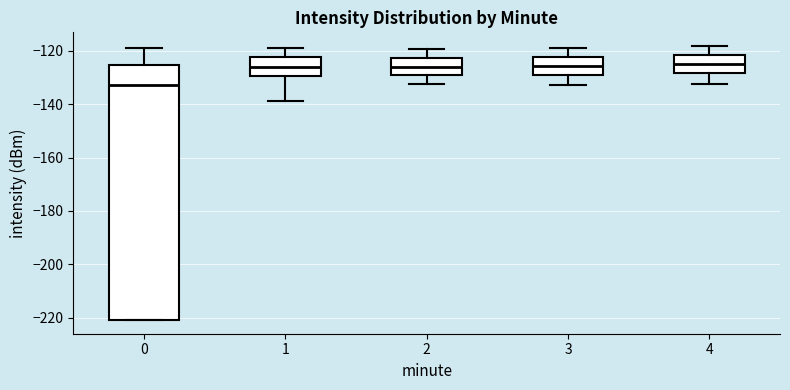

Reading left to right, read every box against the y-axis: the position of its median line, the range the box covers, and the ends of its whiskers. The values are not printed on the chart, so give them approximately, as read against the axis.

0: median -132, box -220 to -126, whiskers -220 to -118
1: median -126, box -130 to -122, whiskers -138 to -120
2: median -126, box -130 to -122, whiskers -132 to -120
3: median -126, box -130 to -122, whiskers -132 to -118
4: median -124, box -128 to -122, whiskers -132 to -118